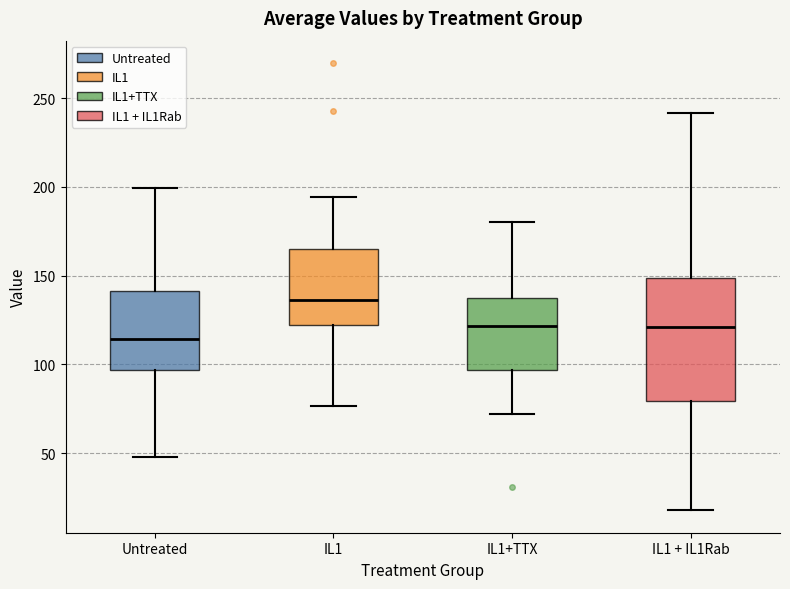

Which box is the tallest, from its lower edge to its upper edge?

IL1 + IL1Rab